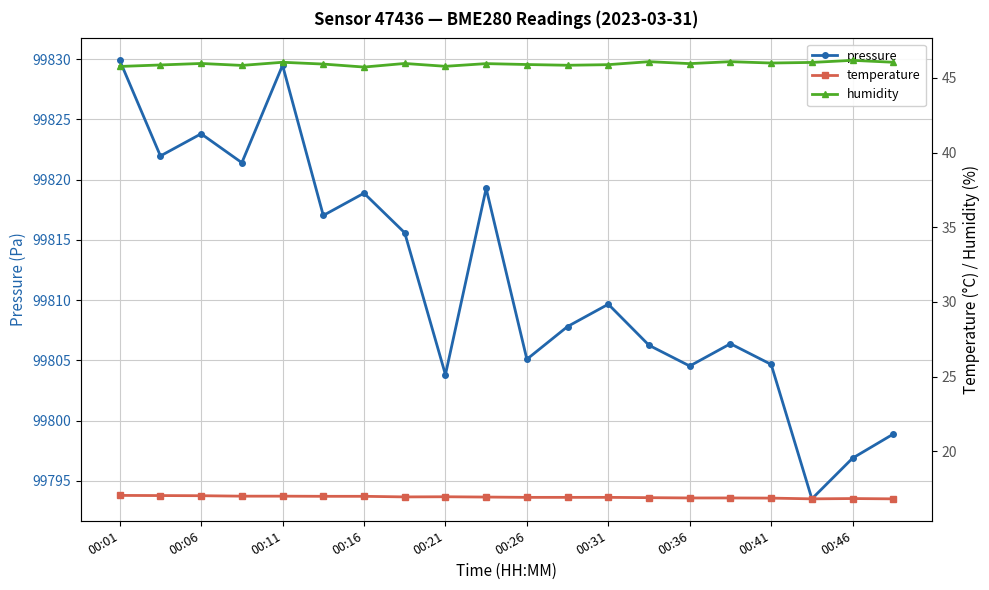

What is the value of the pressure point at the 3rd from the left?

99823.8